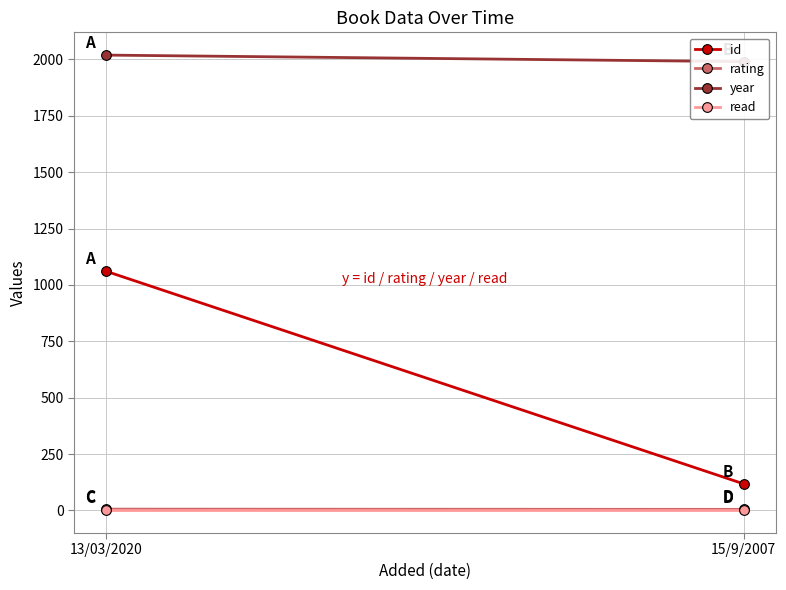

Which series has the largest total across all categories?

year